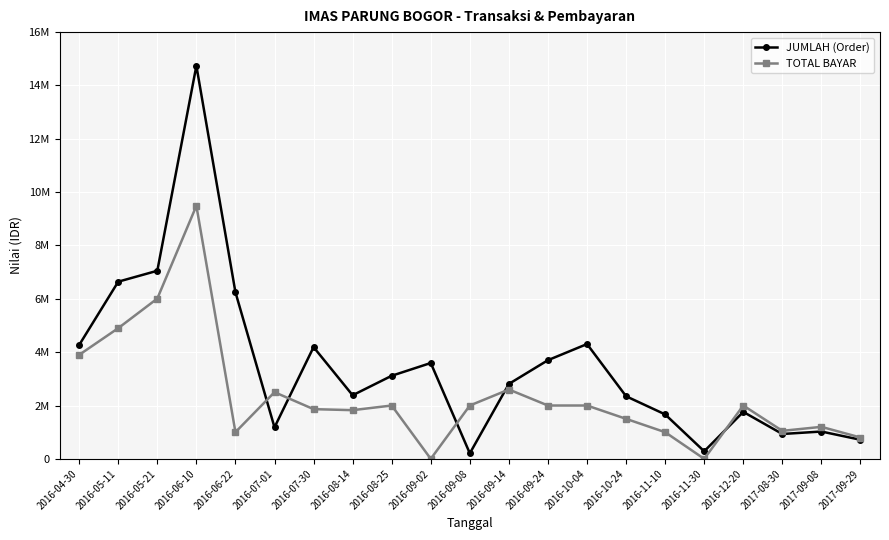

Is this an area chart (filled region under the line)?

No